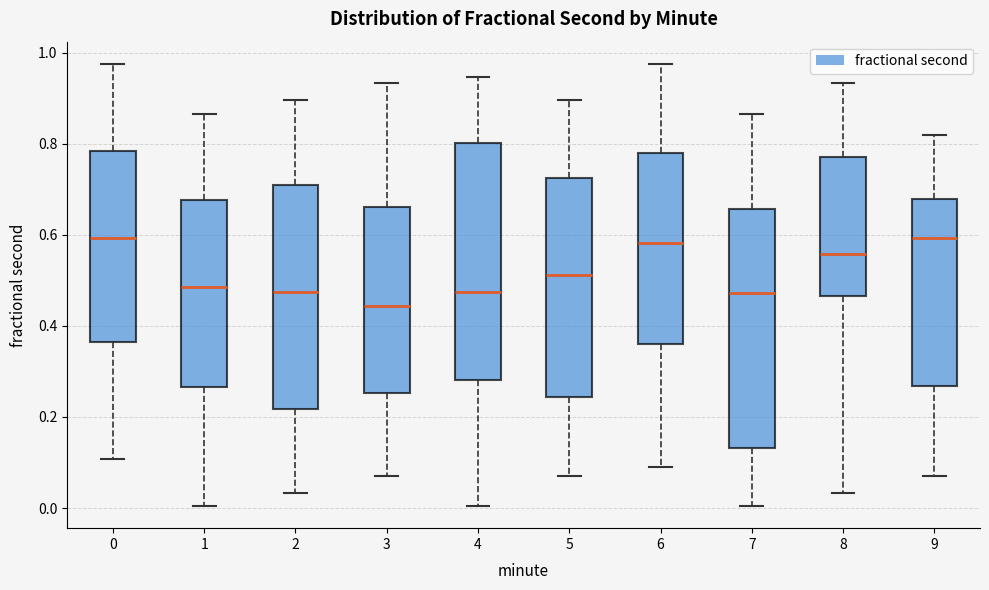

Reading left to right, read every box against the y-axis: the position of its median line, the range the box covers, and the ends of its whiskers. The values are not printed on the chart, so give them approximately, as read against the axis.

0: median 0.60, box 0.36 to 0.78, whiskers 0.10 to 0.98
1: median 0.48, box 0.26 to 0.68, whiskers 0.00 to 0.86
2: median 0.48, box 0.22 to 0.70, whiskers 0.04 to 0.90
3: median 0.44, box 0.26 to 0.66, whiskers 0.06 to 0.94
4: median 0.48, box 0.28 to 0.80, whiskers 0.00 to 0.94
5: median 0.52, box 0.24 to 0.72, whiskers 0.06 to 0.90
6: median 0.58, box 0.36 to 0.78, whiskers 0.10 to 0.98
7: median 0.48, box 0.14 to 0.66, whiskers 0.00 to 0.86
8: median 0.56, box 0.46 to 0.78, whiskers 0.04 to 0.94
9: median 0.60, box 0.26 to 0.68, whiskers 0.06 to 0.82